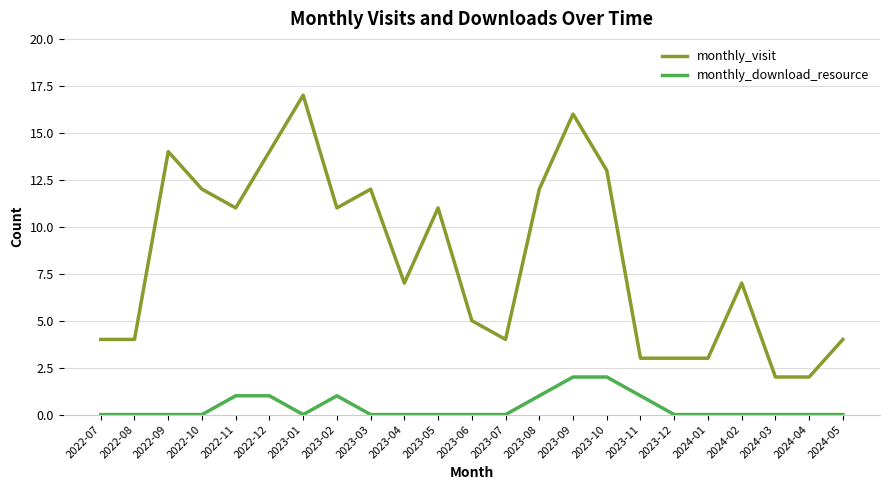

List the series in order of their peak value, highest first.

monthly_visit, monthly_download_resource